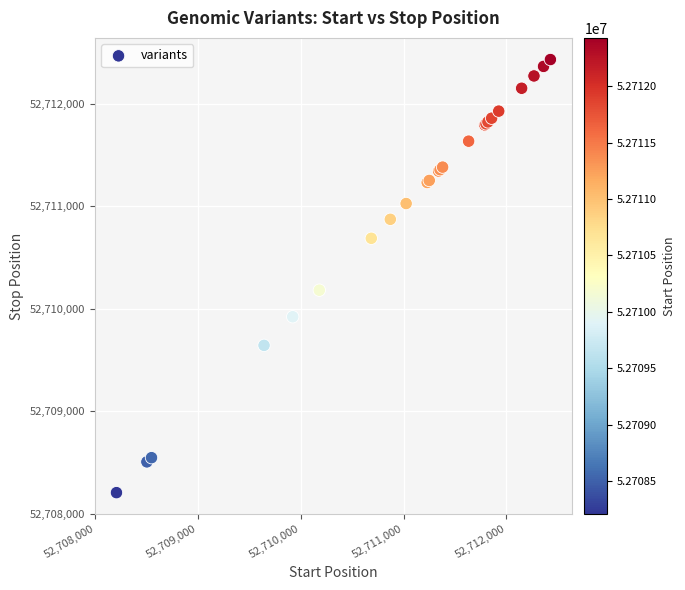

What Y value in the scatter plot is closest to 52710318?

52710181